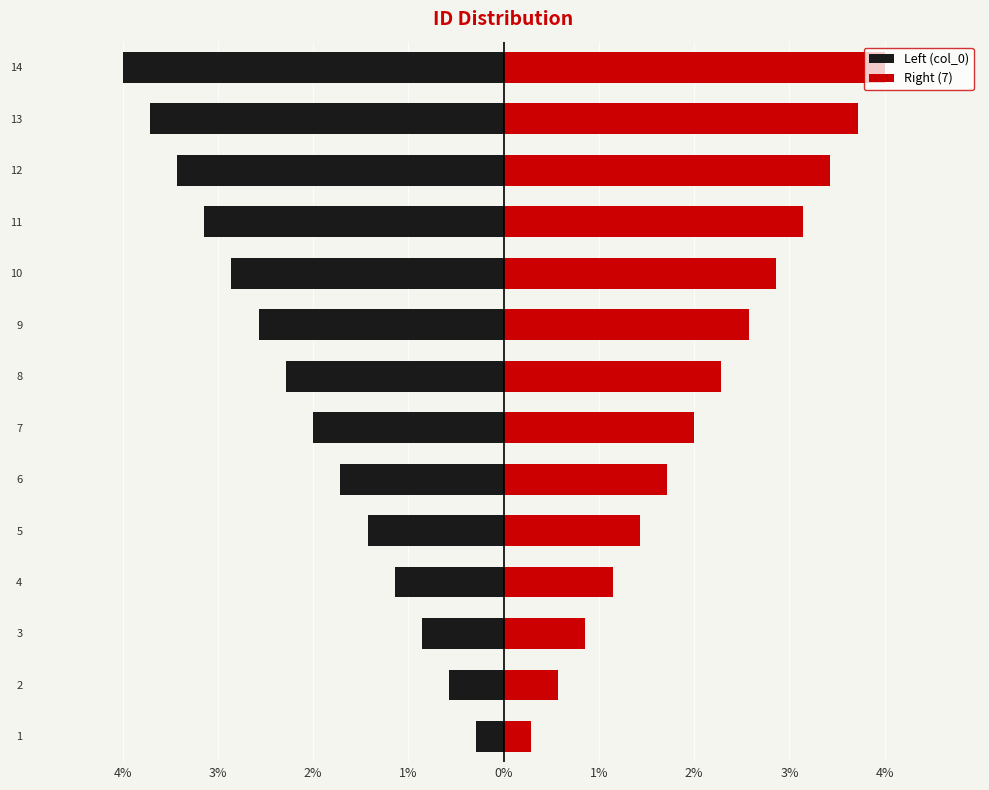

At how many categories does at least one series exceed -2?

14